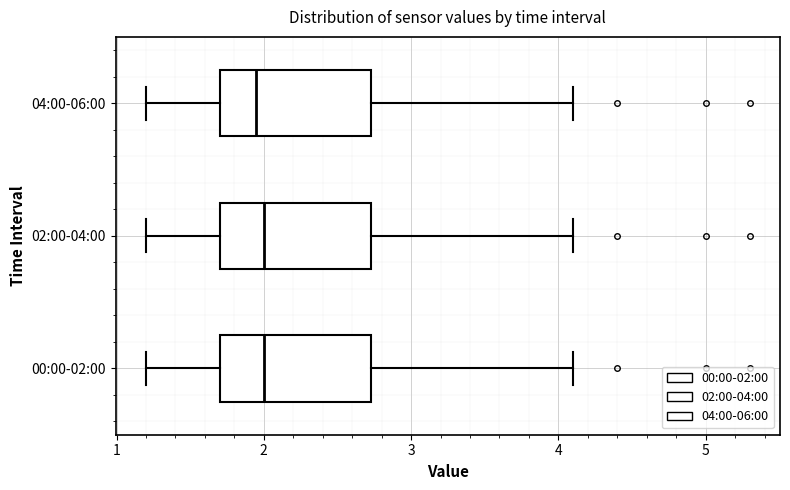

Reading bottom to top, read every box against the x-axis: the position of its median line, the range the box covers, and the ends of its whiskers. The values are not printed on the chart, so give them approximately, as read against the axis.

00:00-02:00: median 2.0, box 1.7 to 2.7, whiskers 1.2 to 4.1
02:00-04:00: median 2.0, box 1.7 to 2.7, whiskers 1.2 to 4.1
04:00-06:00: median 2.0, box 1.7 to 2.7, whiskers 1.2 to 4.1